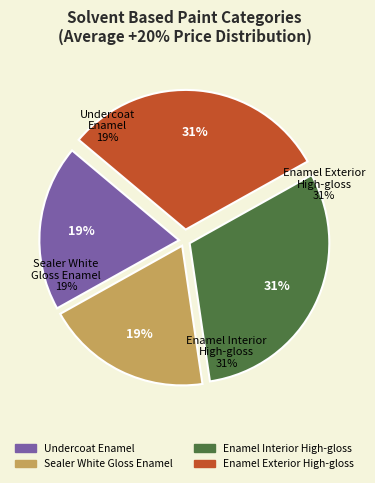

Combined, what portion of the pie is Enamel Interior High-gloss and Enamel Exterior High-gloss?

61.6%